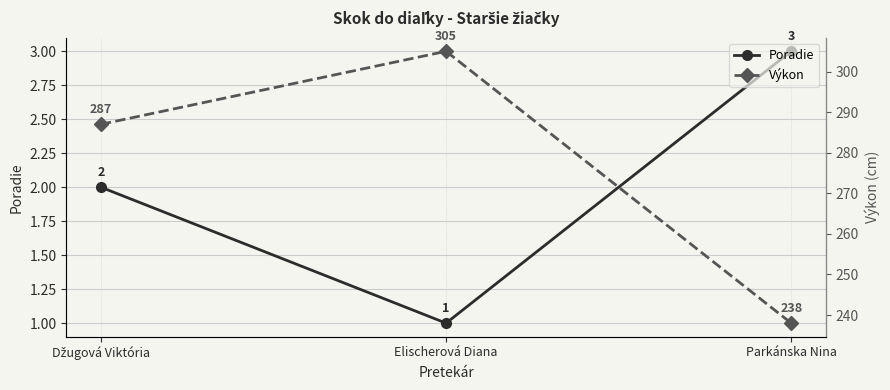

Rank the series at Elischerová Diana from lowest to highest value.

Poradie, Výkon